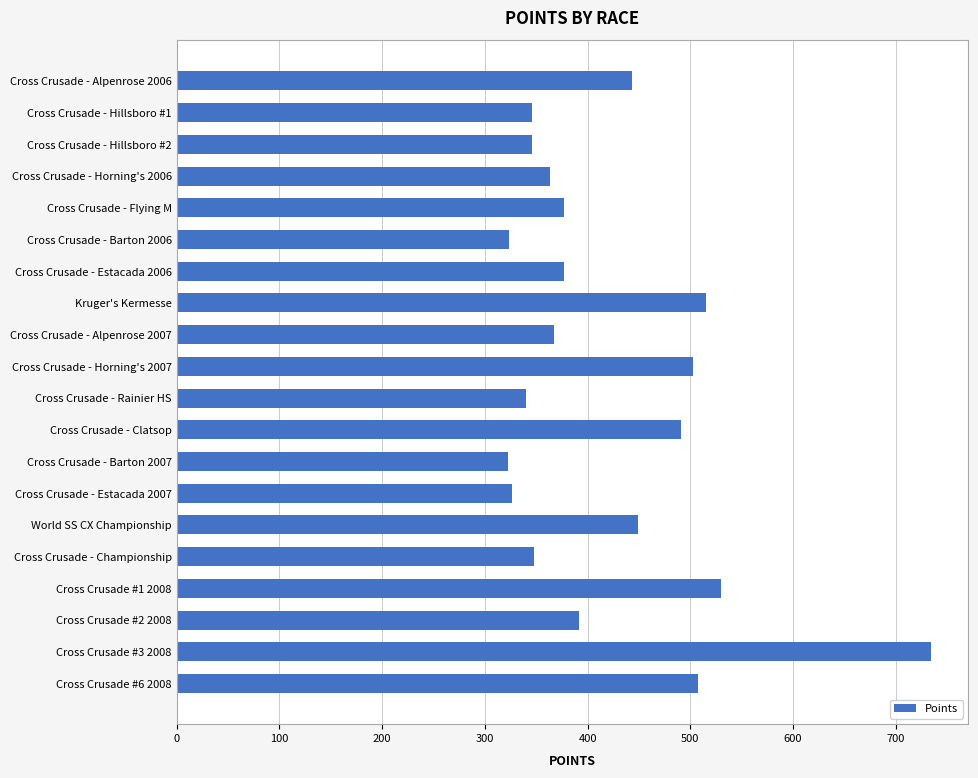

Is it true that the value at Cross Crusade #1 2008 is 529.5?

True